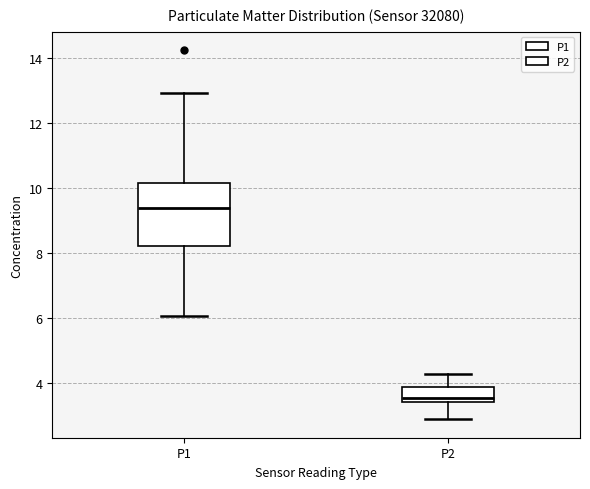

Which box is the tallest, from its lower edge to its upper edge?

P1